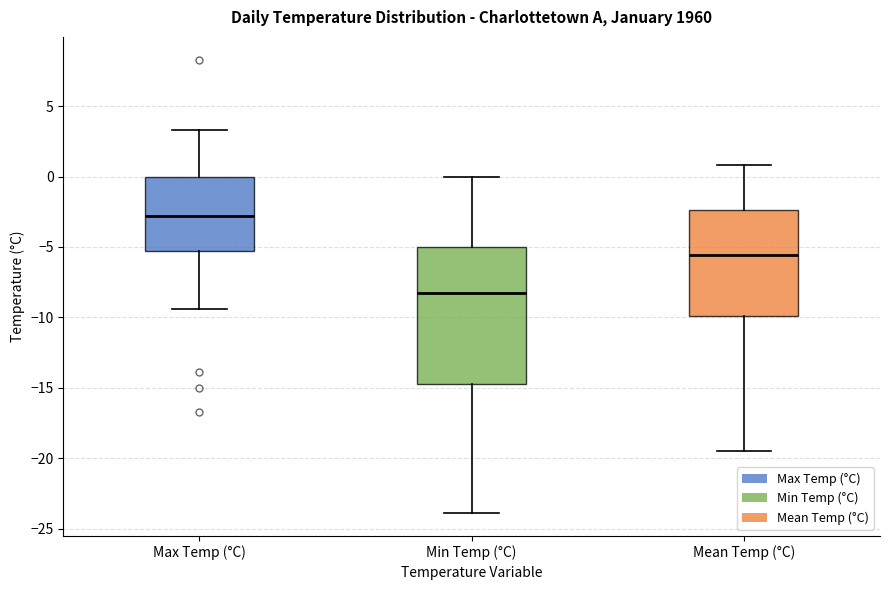

Reading left to right, transcribe this box plot: for each box, give where its median line is, the range the box spans, and where its two whiskers end, as read against the y-axis. The values are not printed on the chart, so give them approximately, as read against the axis.

Max Temp (°C): median -3.0, box -5.5 to 0.0, whiskers -9.5 to 3.5
Min Temp (°C): median -8.5, box -14.5 to -5.0, whiskers -24.0 to 0.0
Mean Temp (°C): median -5.5, box -10.0 to -2.5, whiskers -19.5 to 1.0